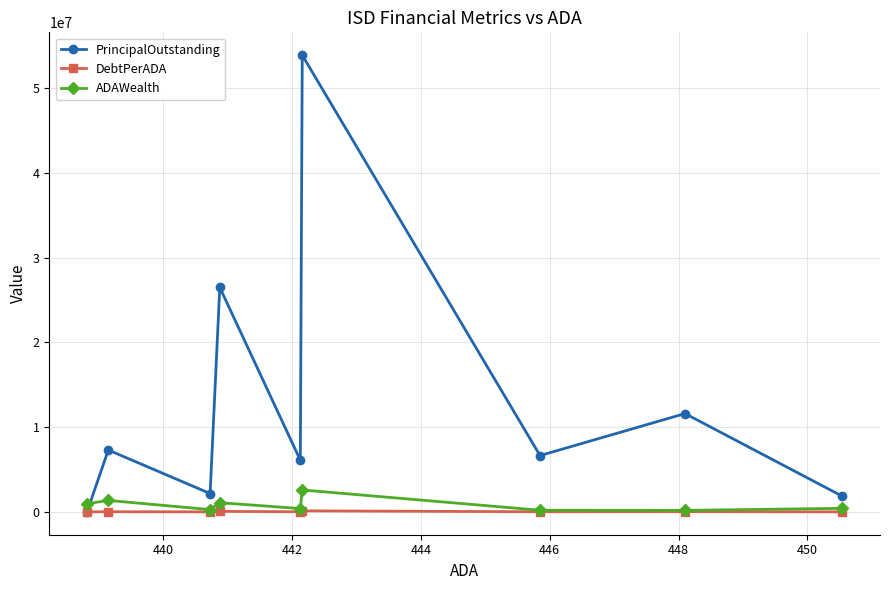

What is the value of the PrincipalOutstanding point at the 9th from the left?

1850000.0